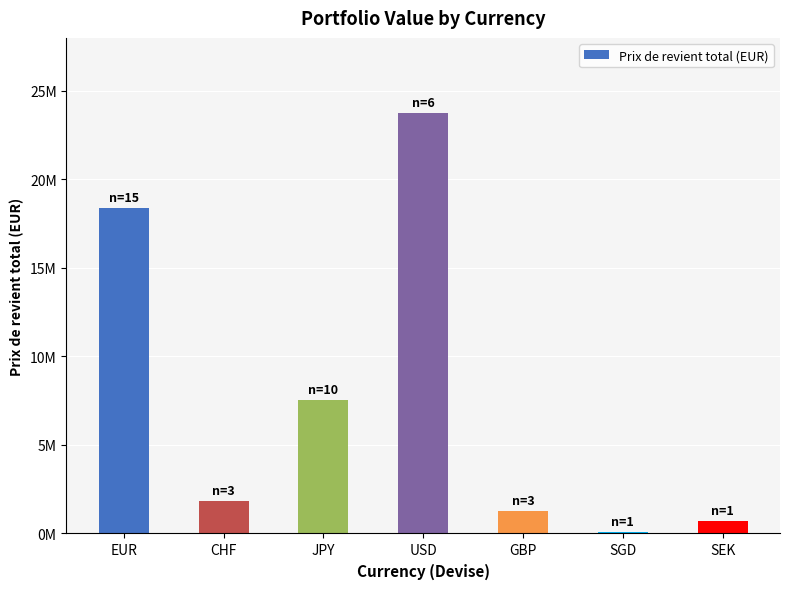

Does the chart contain any negative values?

No